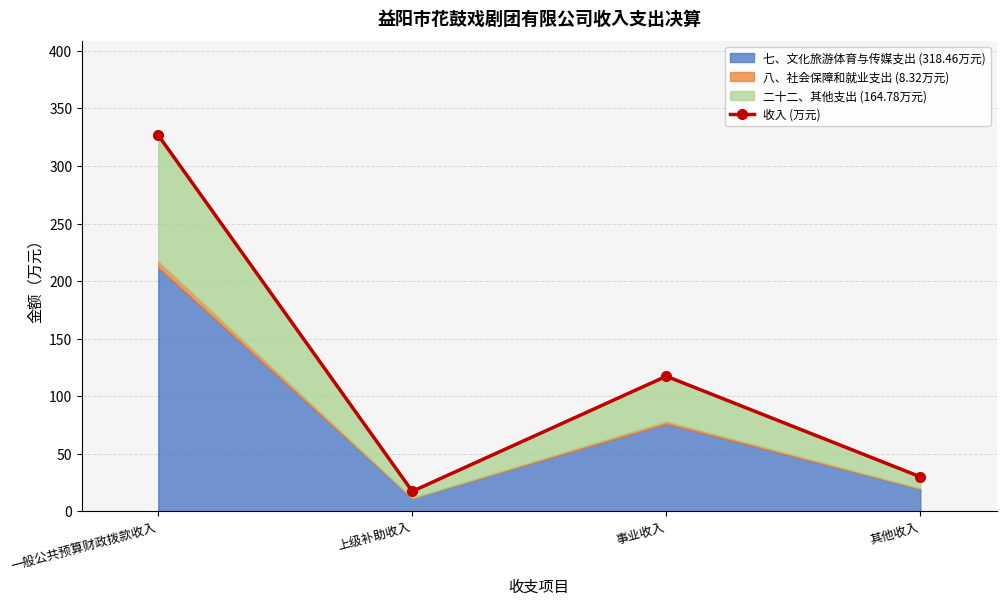

What is the label of the 2nd point from the left?

上级补助收入